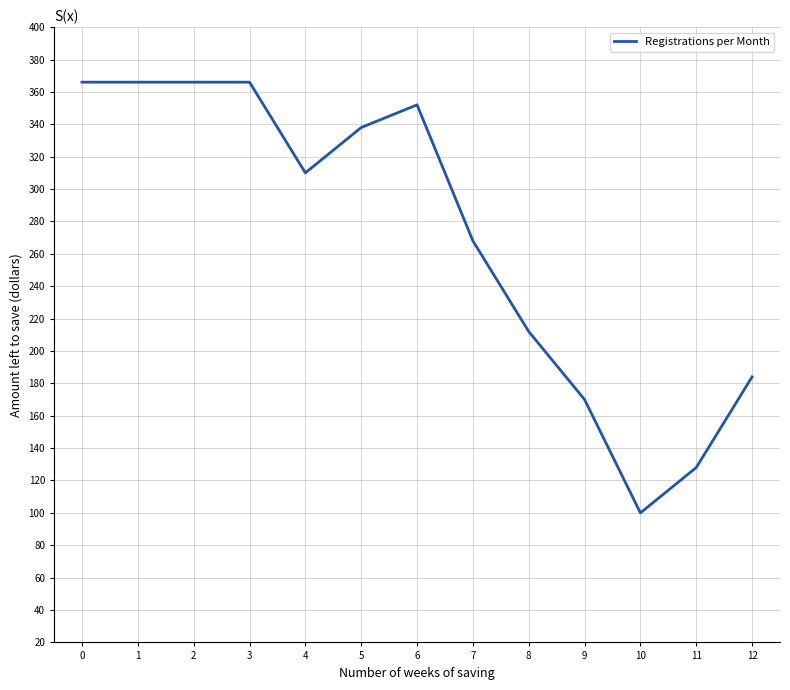

What is the difference between the maximum and second lowest values?

238